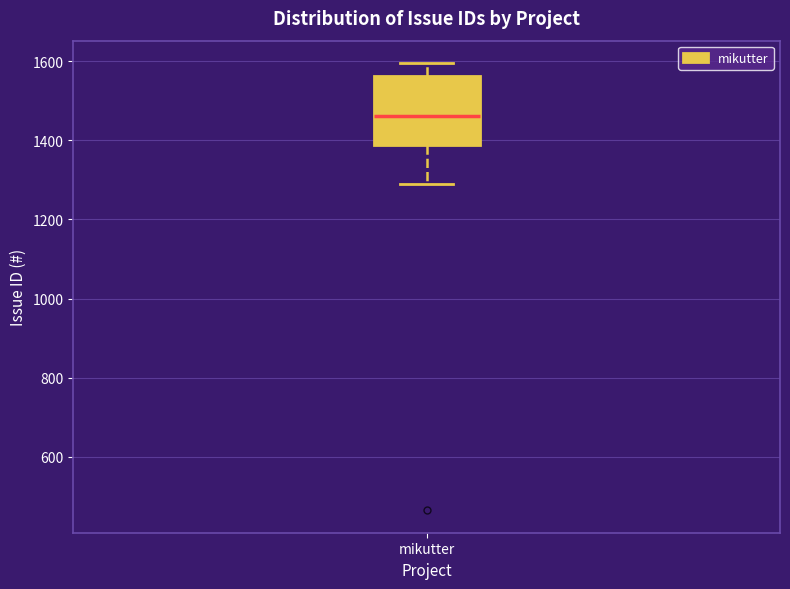

Where does the lower whisker of the box for mikutter end on the y-axis? The values are not printed on the chart, so give them approximately, as read against the axis.

1300